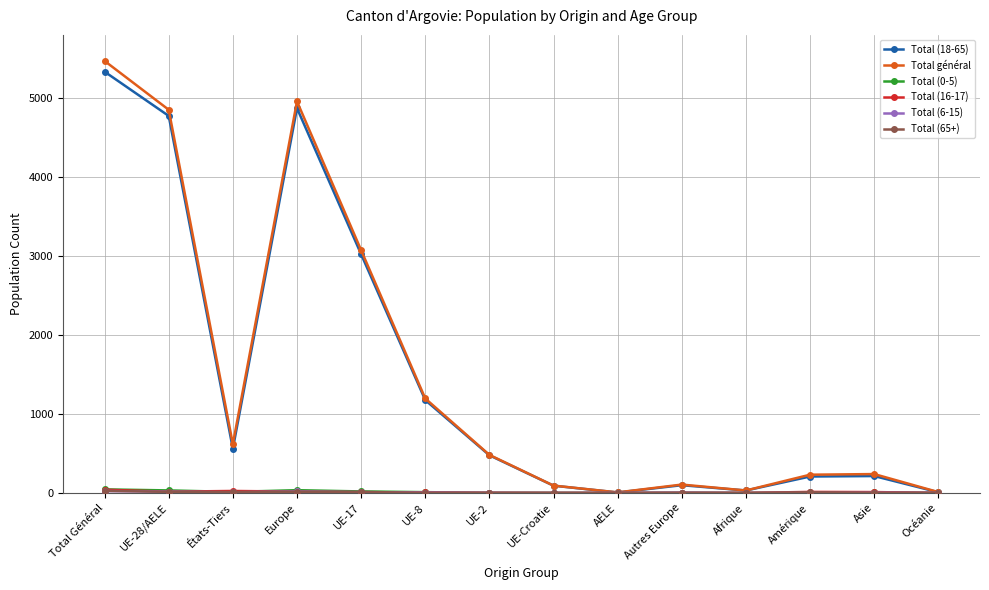

The Total (18-65) series shows 208 at Amérique. True or false?

True